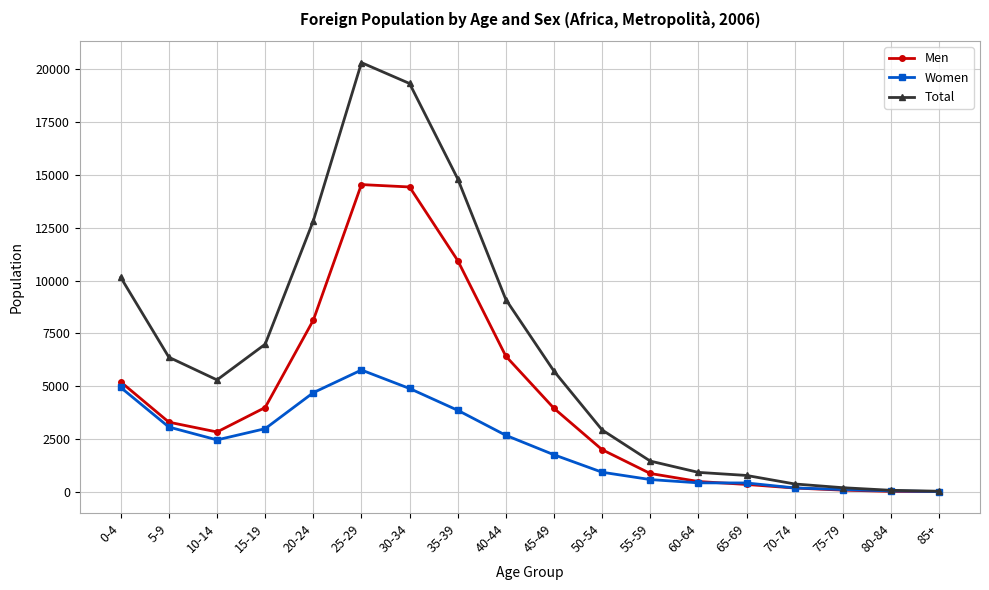

True or false: Women has a value of 5772 at 25-29.

True